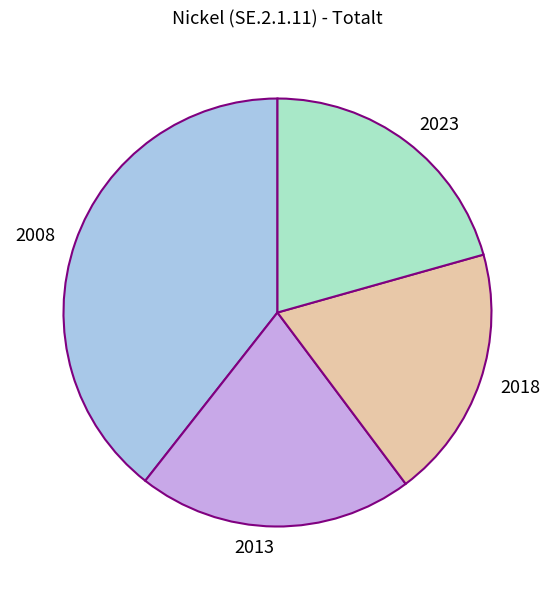

Do 2023 and 2013 together represent more than half of the pie?

No